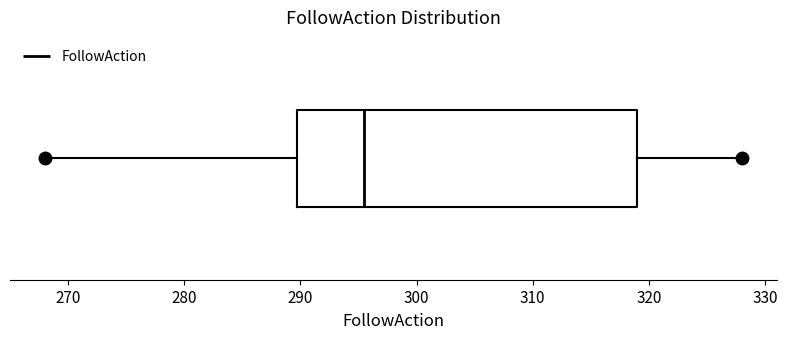

Read this box plot against the x-axis: the position of the median line, the range covered by the box, and the ends of both whiskers. The values are not printed on the chart, so give them approximately, as read against the axis.

median 296, box 290 to 319, whiskers 268 to 328